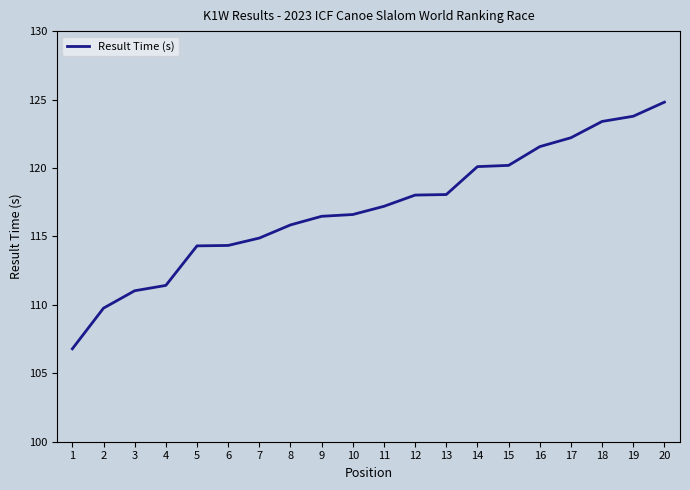

What is the sum of the values at 13 and 17?

240.3